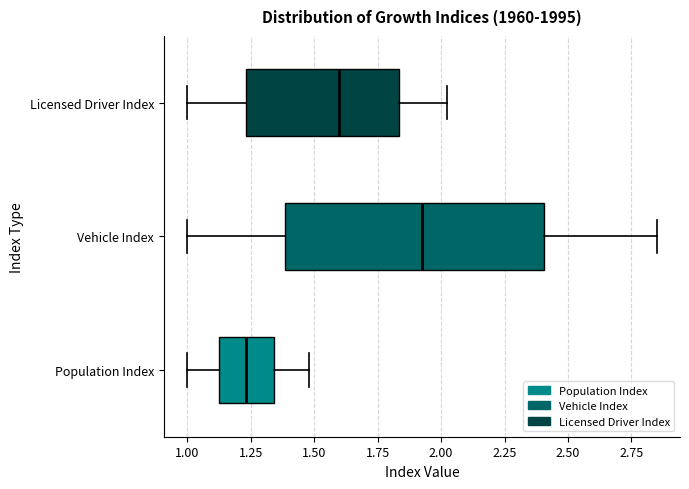

Where does the right whisker of the box for Population Index end on the x-axis? The values are not printed on the chart, so give them approximately, as read against the axis.

1.50